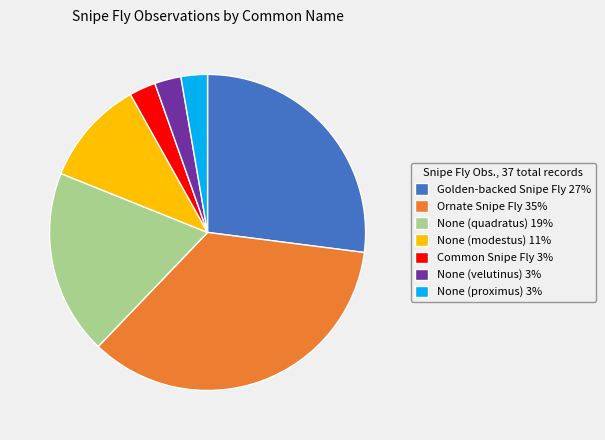

Is there a majority slice in this chart?

No